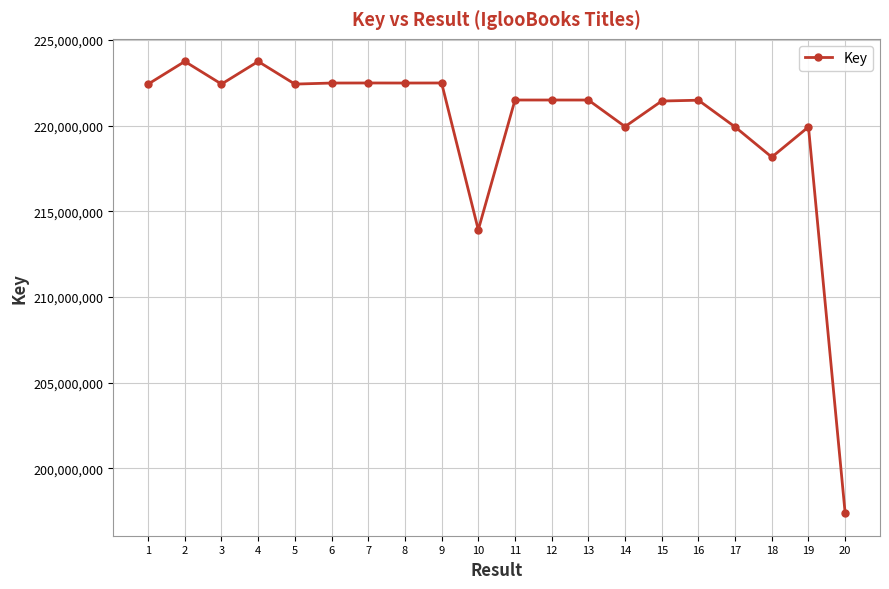

Where is the first local minimum?

3